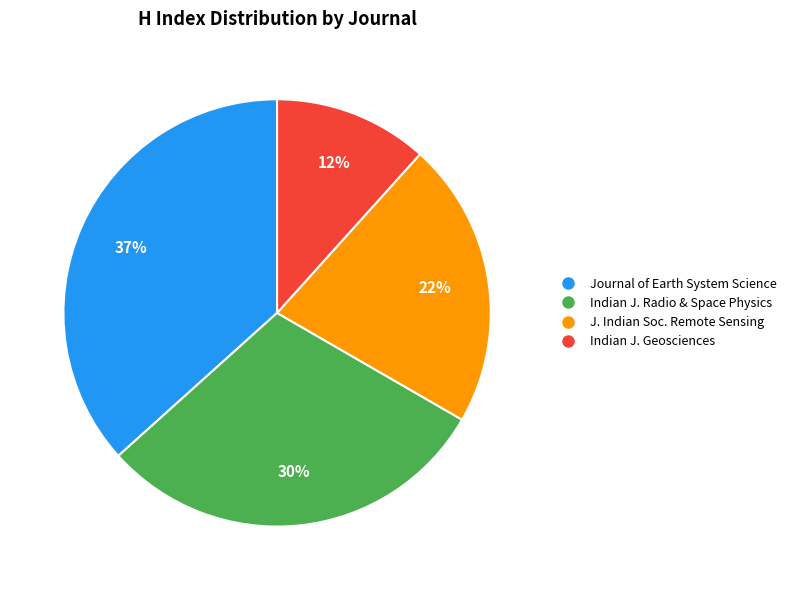

Count the number of slices in the pie.

4